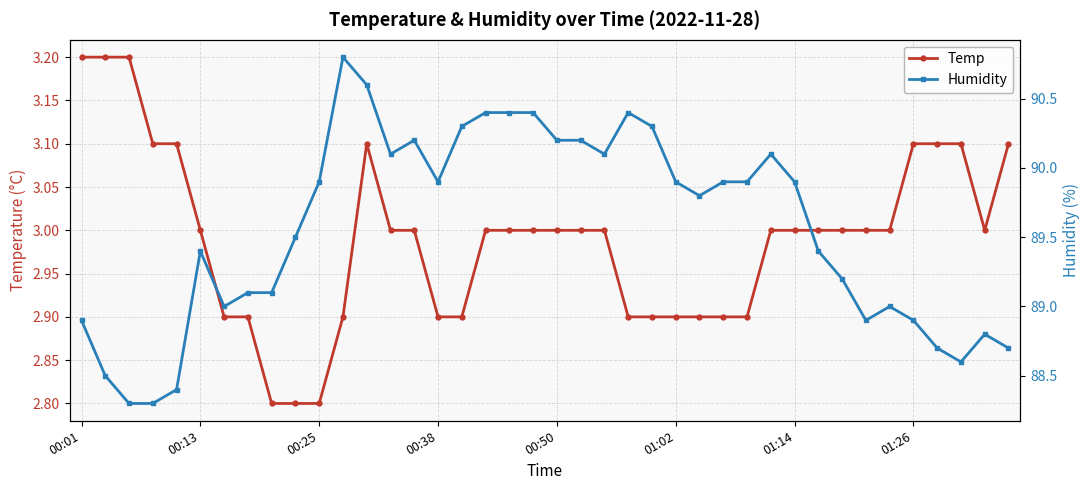

What is the minimum value shown in the chart?

2.8